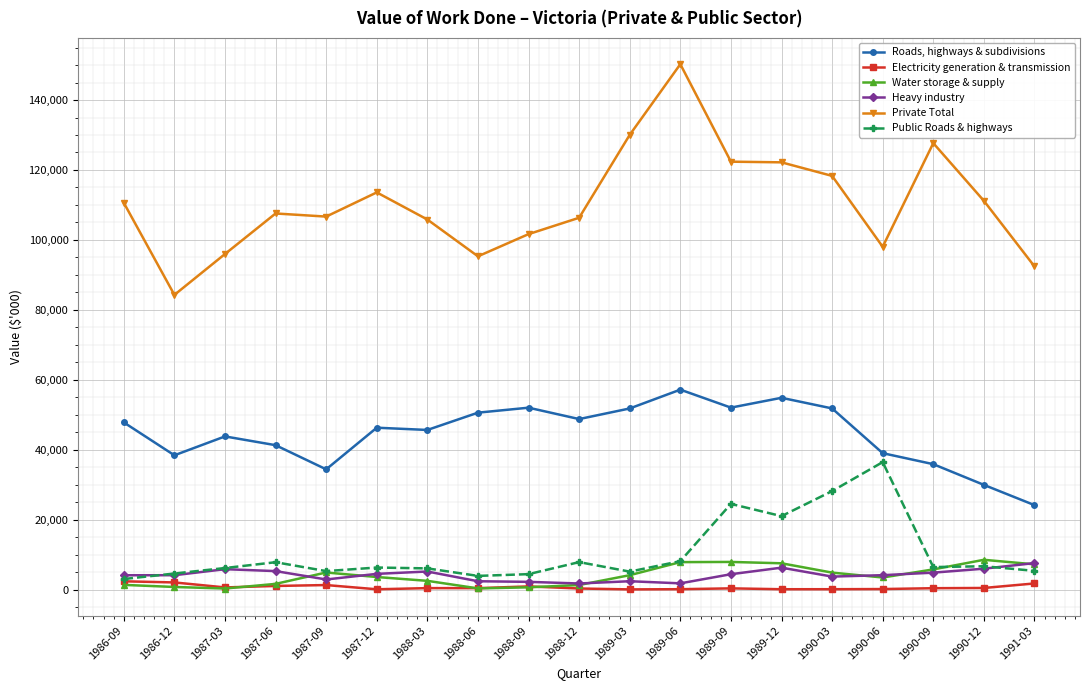

The Electricity generation & transmission series shows 415 at 1988-03. True or false?

True